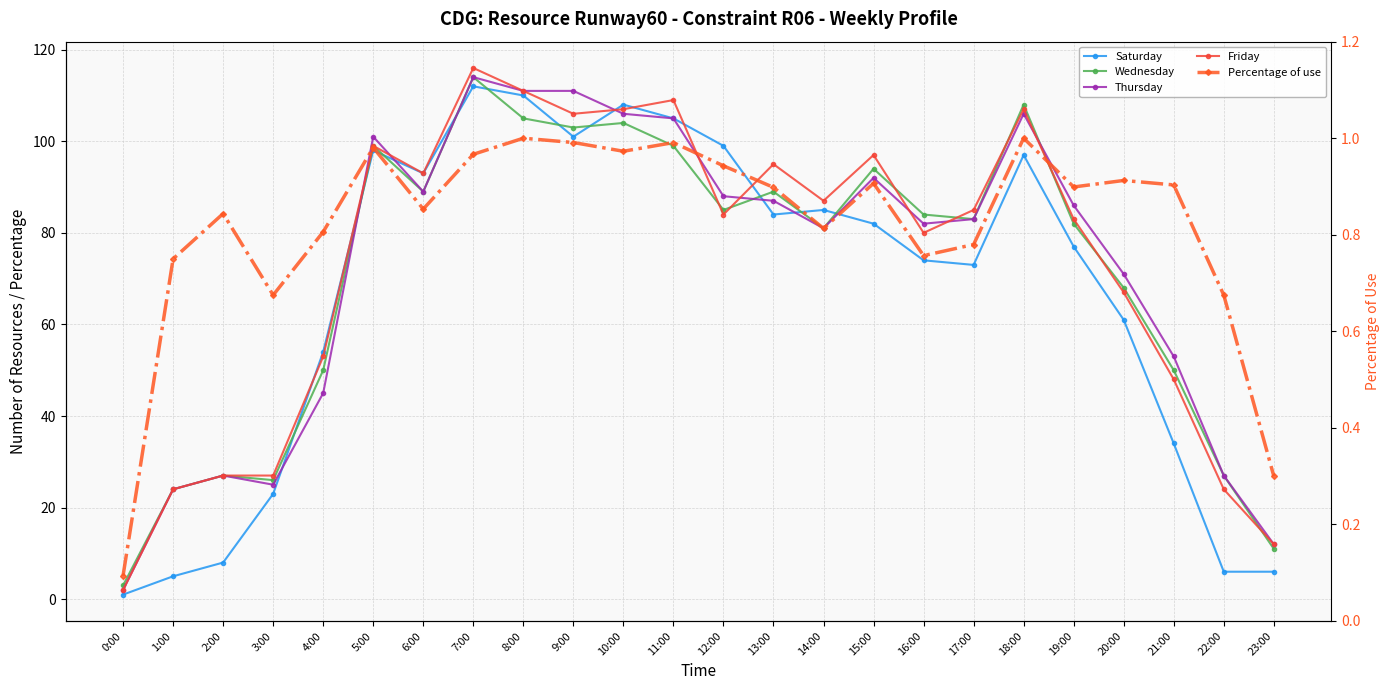

What is the sum of the Friday values at 5:00 and 13:00?

194.0